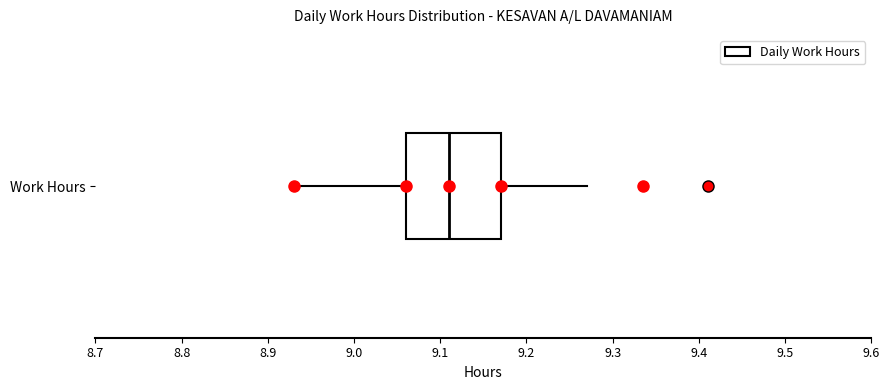

Read this box plot against the x-axis: the position of the median line, the range covered by the box, and the ends of both whiskers. The values are not printed on the chart, so give them approximately, as read against the axis.

median 9.11, box 9.06 to 9.17, whiskers 8.93 to 9.27